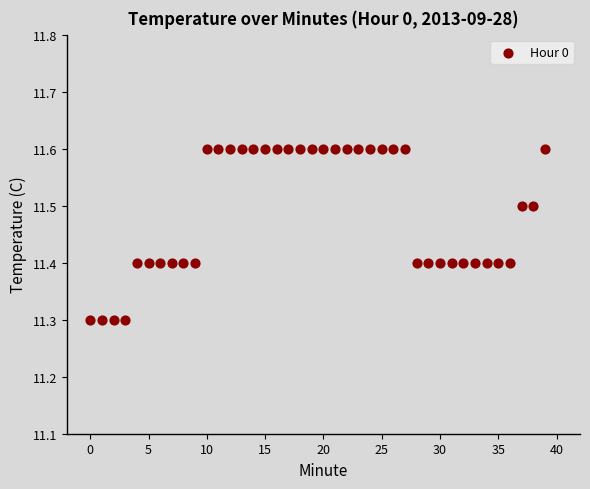

What is the range of Y values (max minus min)?

0.3